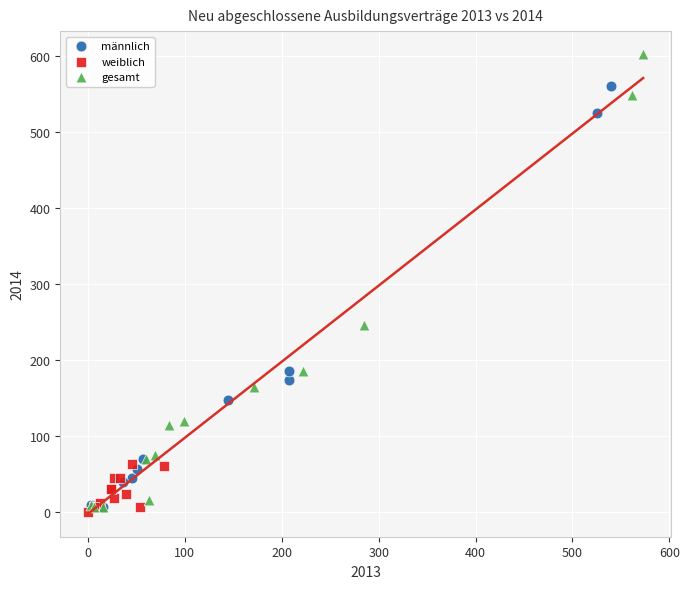

What are all the series names shown in the legend?

männlich, weiblich, gesamt